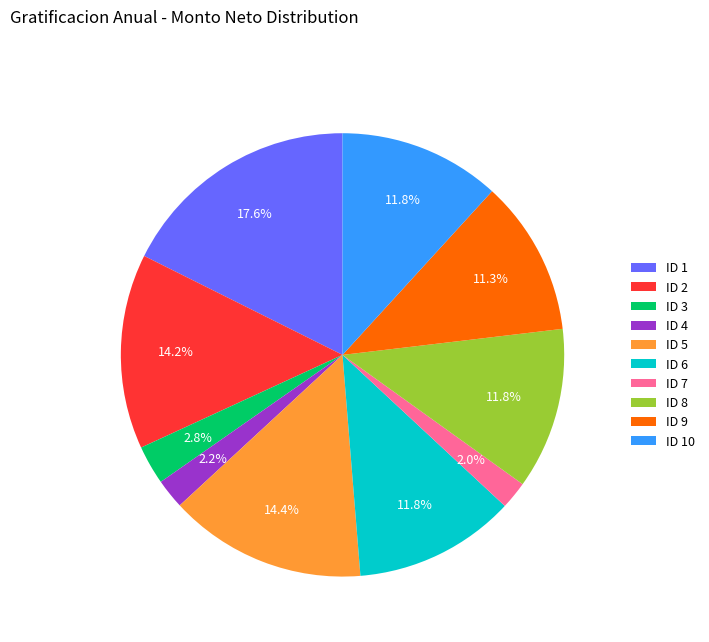

Between ID 7 and ID 10, which is larger?

ID 10